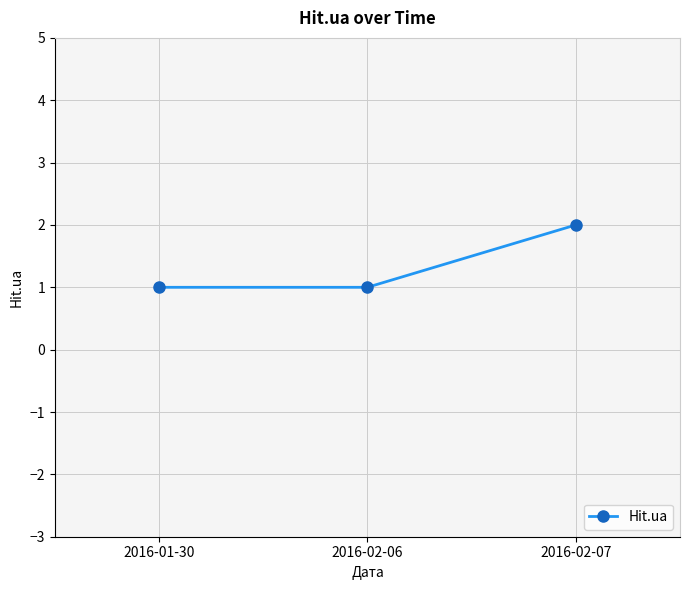

How many lines are shown in the chart?

1